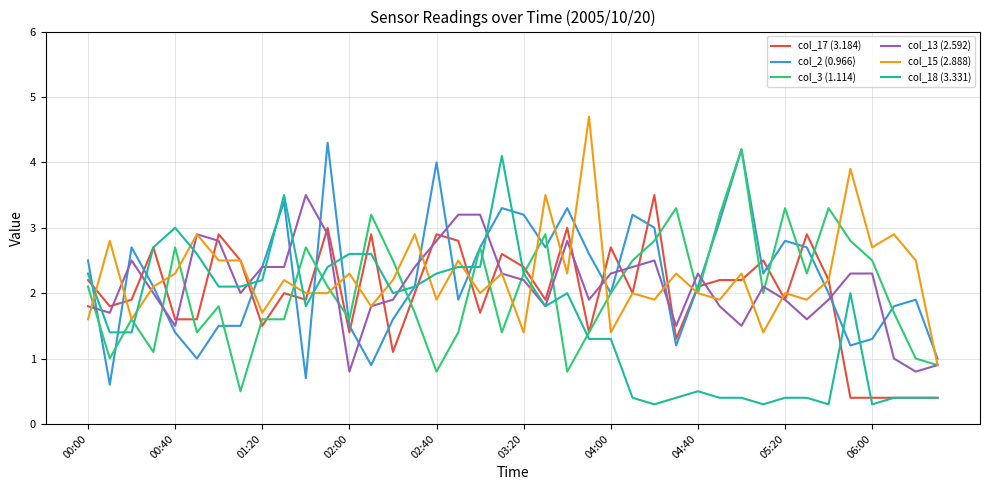

After their last crossing, which series has the higher values: col_15 (2.888) or col_18 (3.331)?

col_15 (2.888)